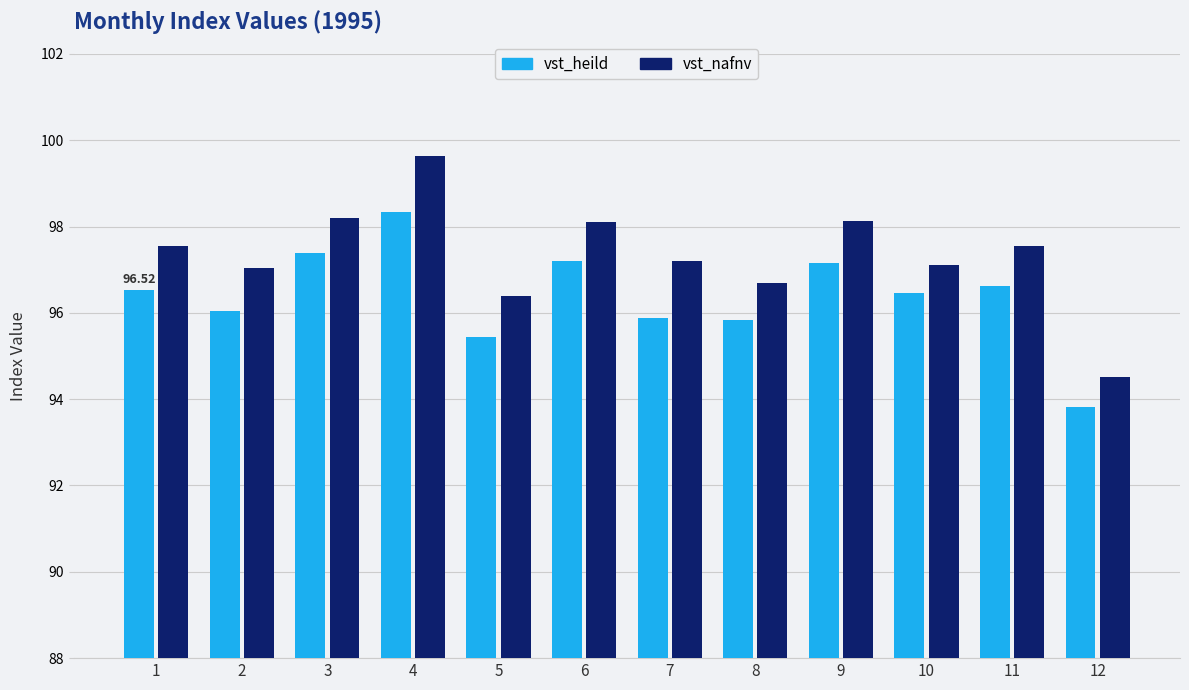

Which series changed the most between 4 and 5?

vst_nafnv